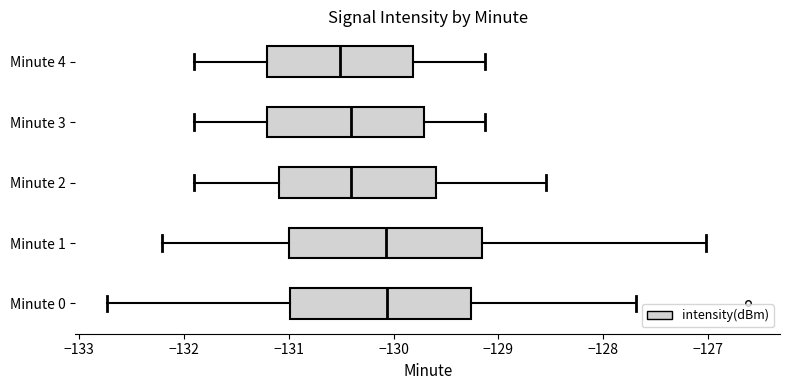

Reading bottom to top, read every box against the x-axis: the position of its median line, the range the box covers, and the ends of its whiskers. The values are not printed on the chart, so give them approximately, as read against the axis.

Minute 0: median -130.1, box -131.0 to -129.3, whiskers -132.7 to -127.7
Minute 1: median -130.1, box -131.0 to -129.2, whiskers -132.2 to -127.0
Minute 2: median -130.4, box -131.1 to -129.6, whiskers -131.9 to -128.5
Minute 3: median -130.4, box -131.2 to -129.7, whiskers -131.9 to -129.1
Minute 4: median -130.5, box -131.2 to -129.8, whiskers -131.9 to -129.1